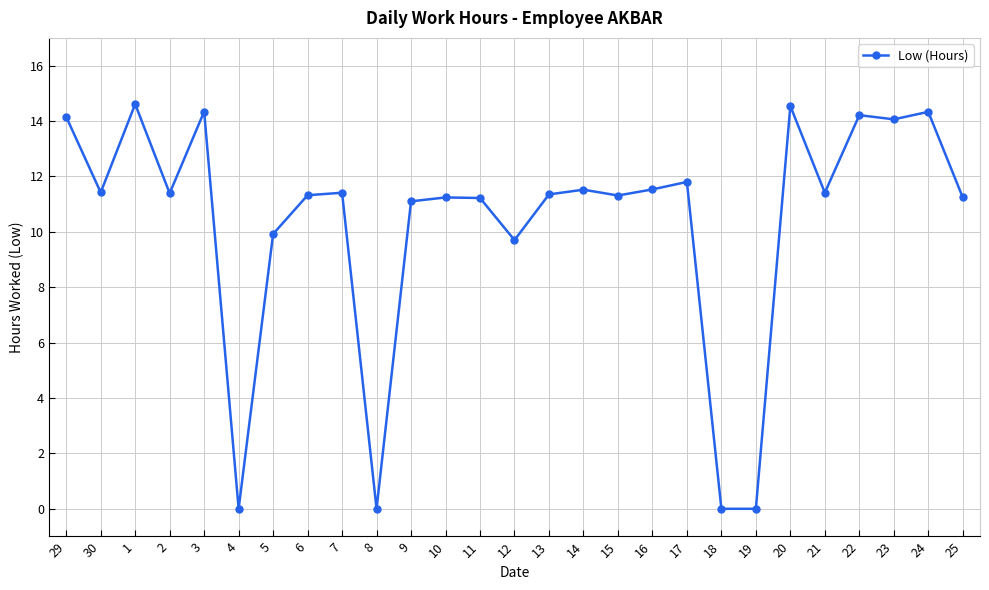

What is the change in value from 10 to 19?

-11.2